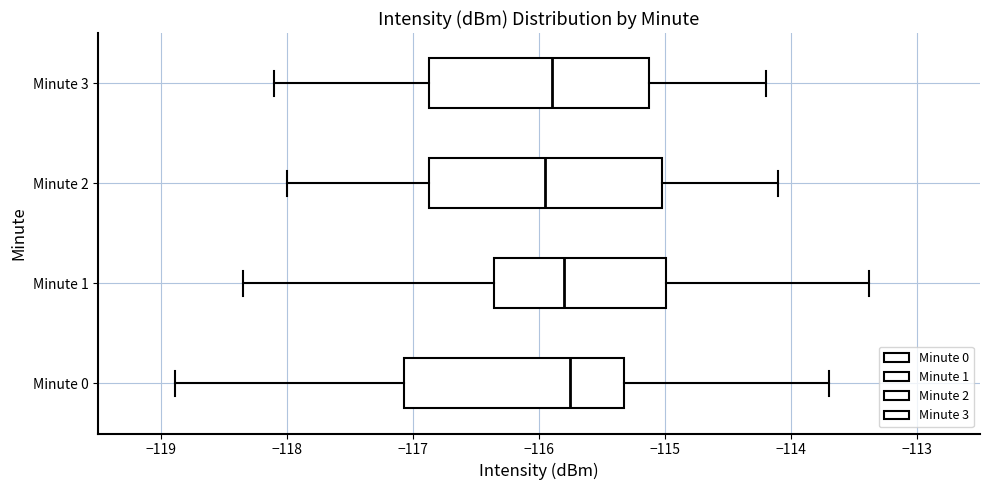

Where does the median line of the box for Minute 0 sit on the x-axis? The values are not printed on the chart, so give them approximately, as read against the axis.

-115.8